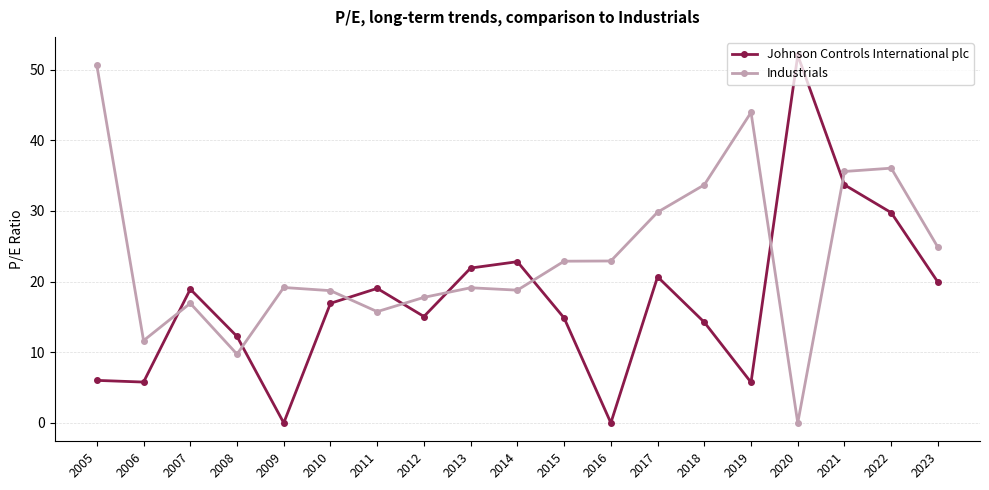

What is the average value of the Industrials series?

23.6